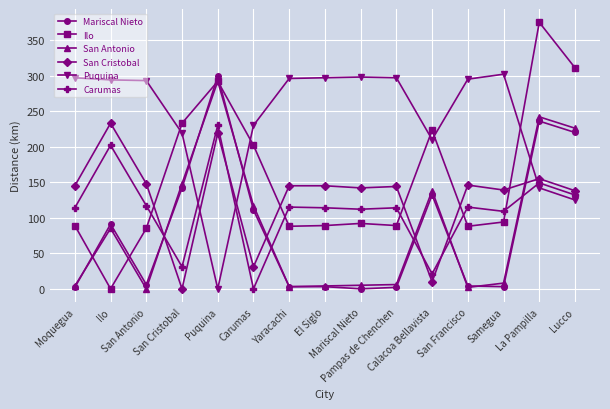

What position from the right is Mariscal Nieto?

7